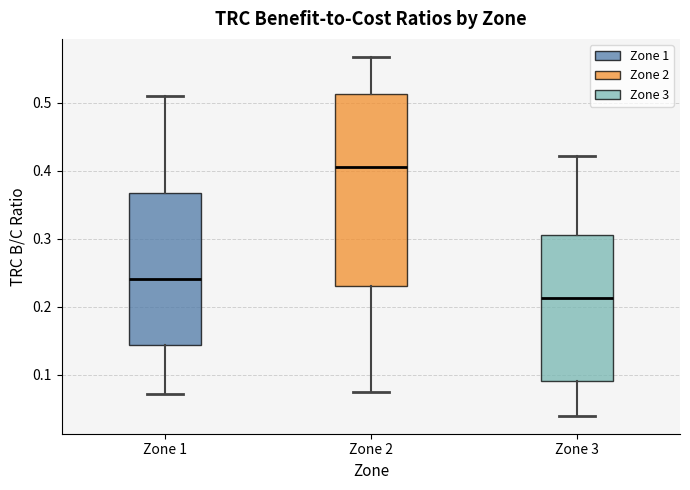

Which box has the lowest median line?

Zone 3